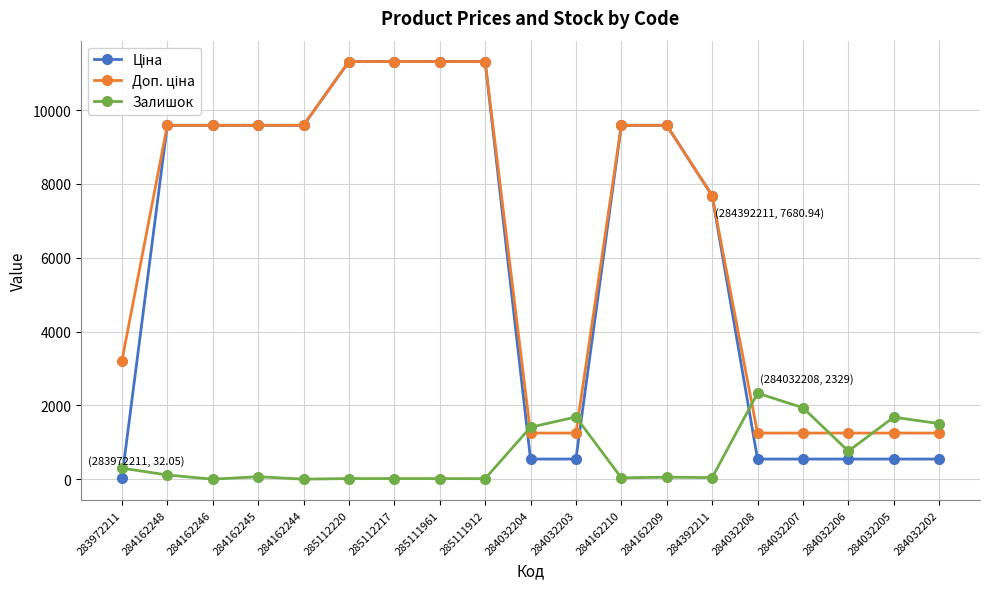

At how many categories does at least one series exceed 7060?

11